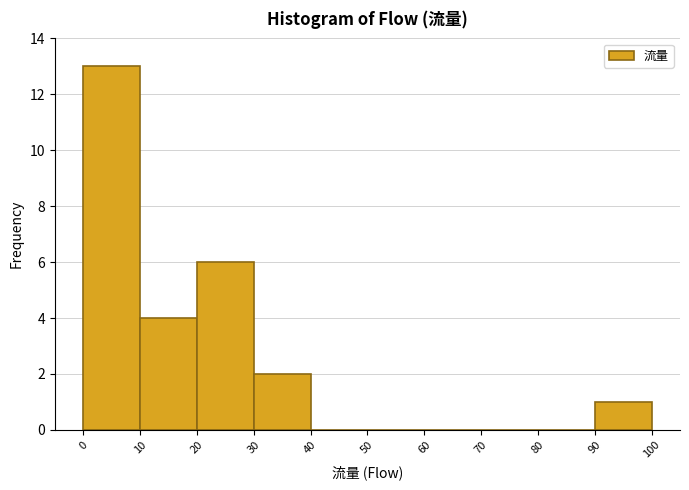

Reading left to right, list every bar in this chart as the range it spans on the x-axis followed by its height. The values are not printed on the chart, so give them approximately, as read against the axis.

0 to 10: 13
10 to 20: 4
20 to 30: 6
30 to 40: 2
40 to 50: 0
50 to 60: 0
60 to 70: 0
70 to 80: 0
80 to 90: 0
90 to 100: 1